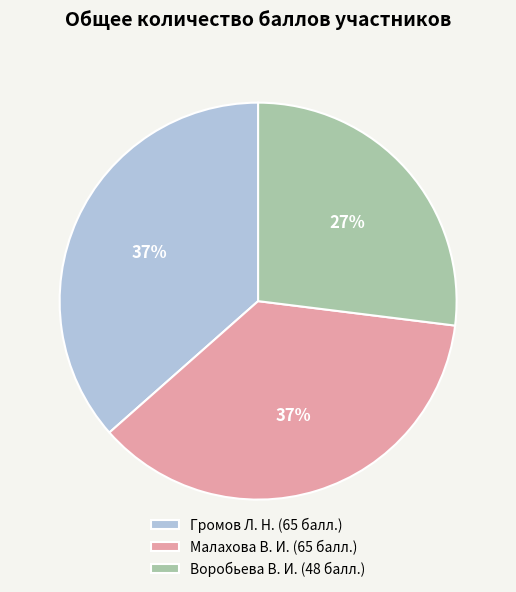

How many slices are in this pie chart?

3